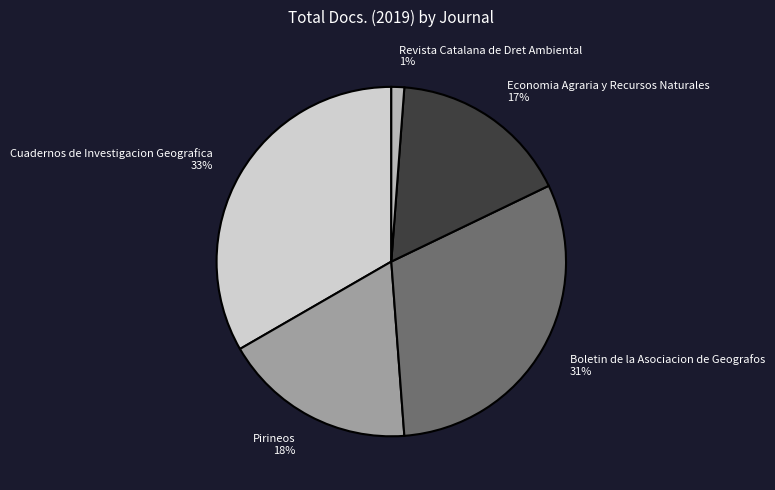

To the nearest percent, what portion does Cuadernos de Investigacion Geografica represent?

33%